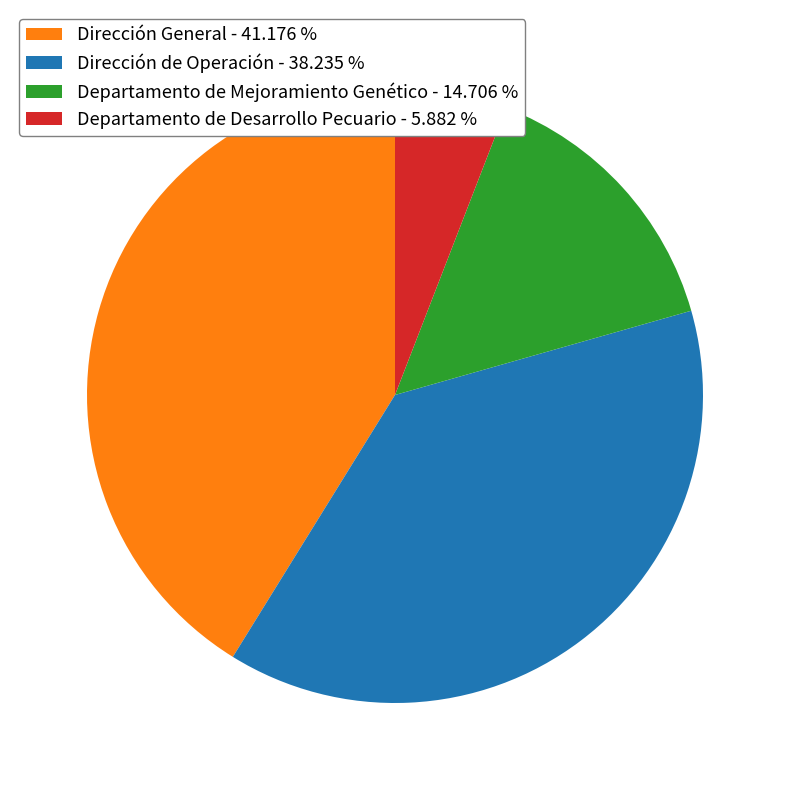

Does Departamento de Mejoramiento Genético - 14.706 % represent more than half of the total?

No